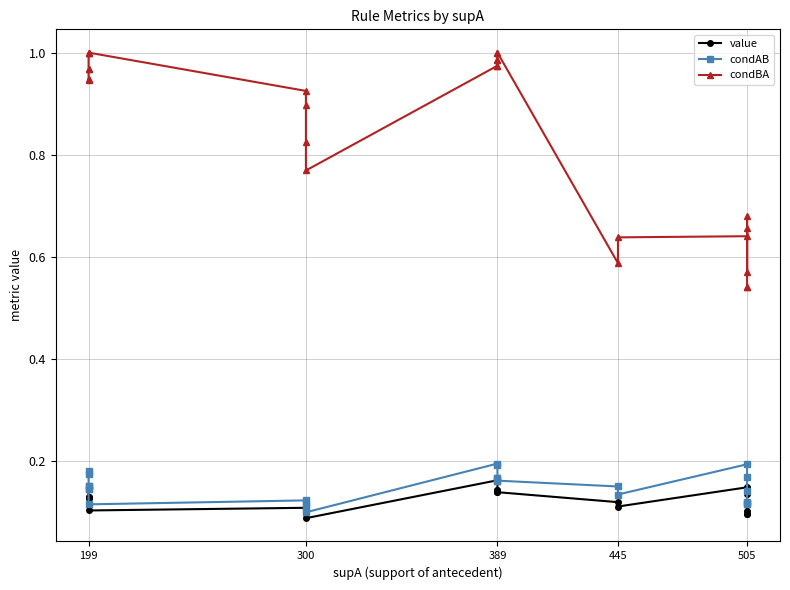

What is the sum of the condAB values at 505 and 300?

0.3